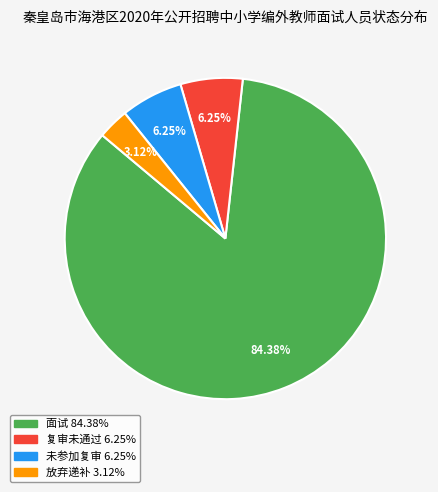

To the nearest percent, what portion does 放弃递补 represent?

3%